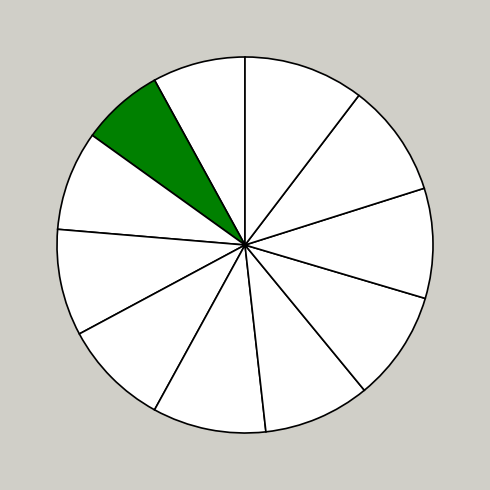

Which slice is the smallest?

2025-10-02